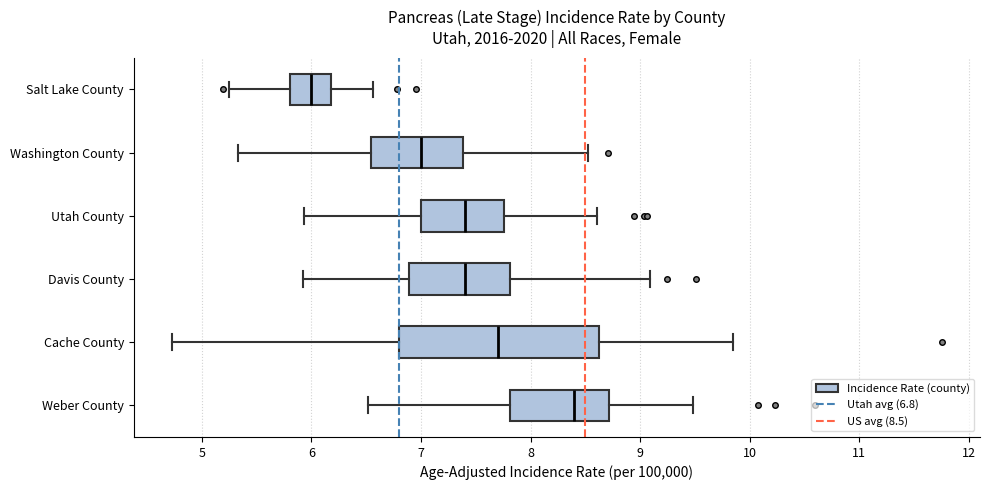

Where does the right whisker of the box for Salt Lake County end on the x-axis? The values are not printed on the chart, so give them approximately, as read against the axis.

6.6